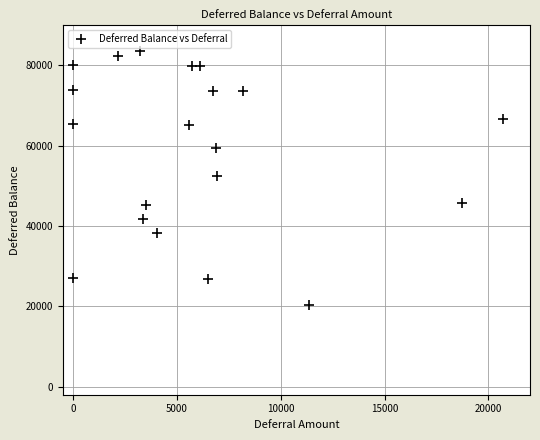

What is the range of Y values (max minus min)?

63109.3